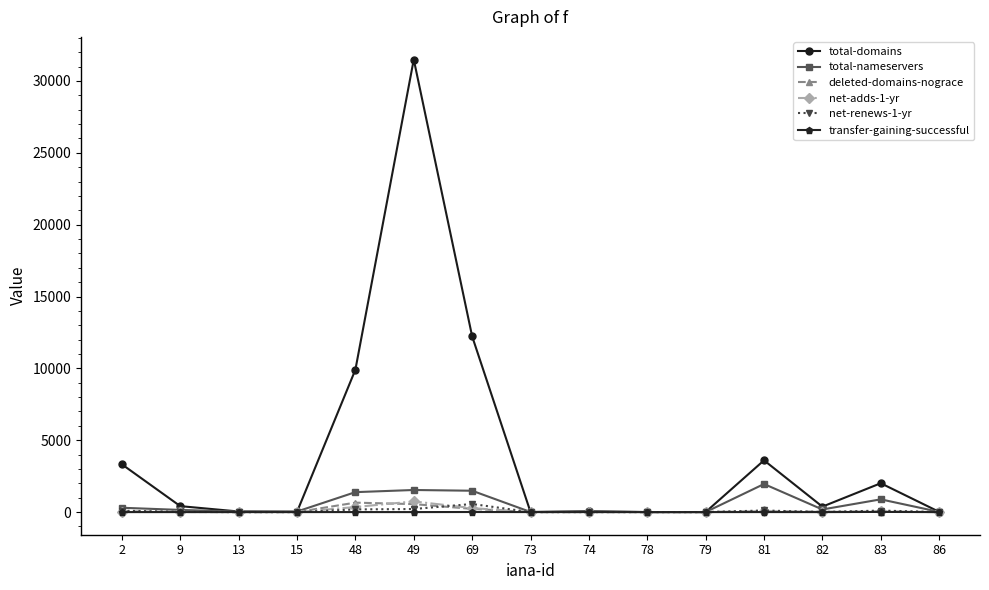

Which series changed the most between 49 and 69?

total-domains